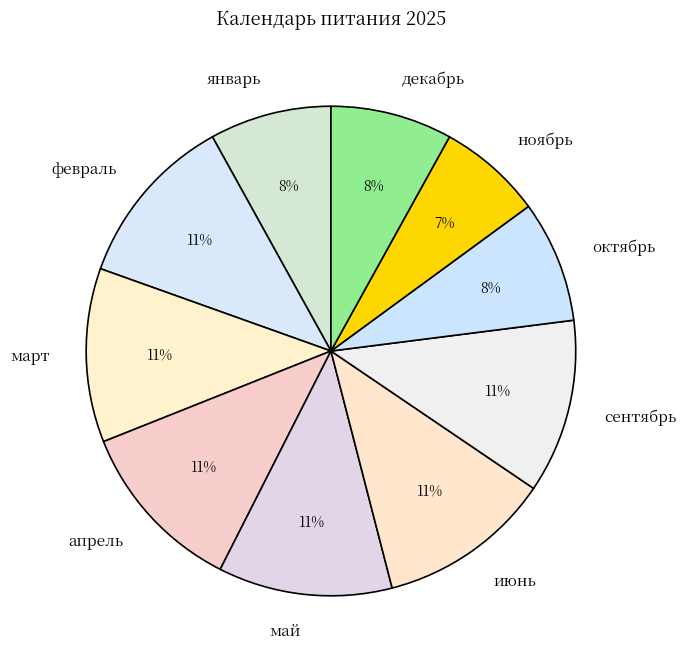

To the nearest percent, what portion does февраль represent?

11%